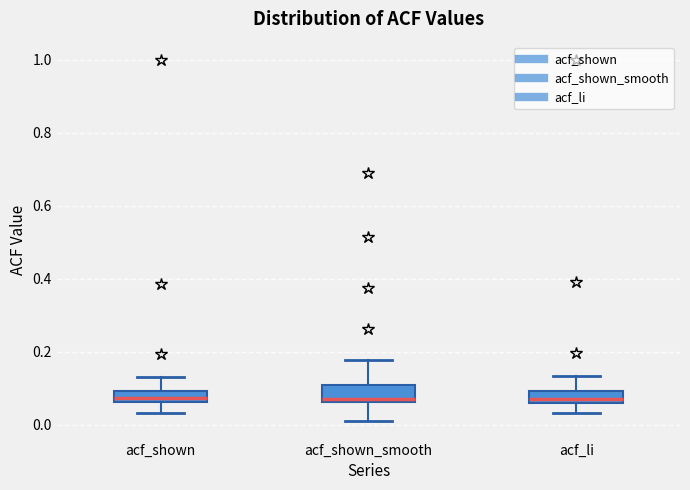

Where is the upper edge of the box for acf_li on the y-axis? The values are not printed on the chart, so give them approximately, as read against the axis.

0.10